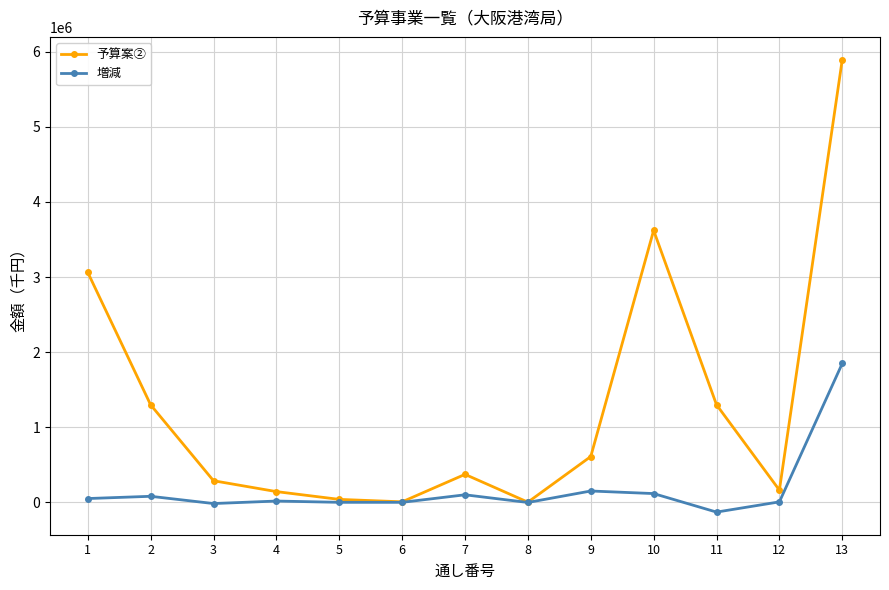

At which category does the chart reach its peak across all series?

13